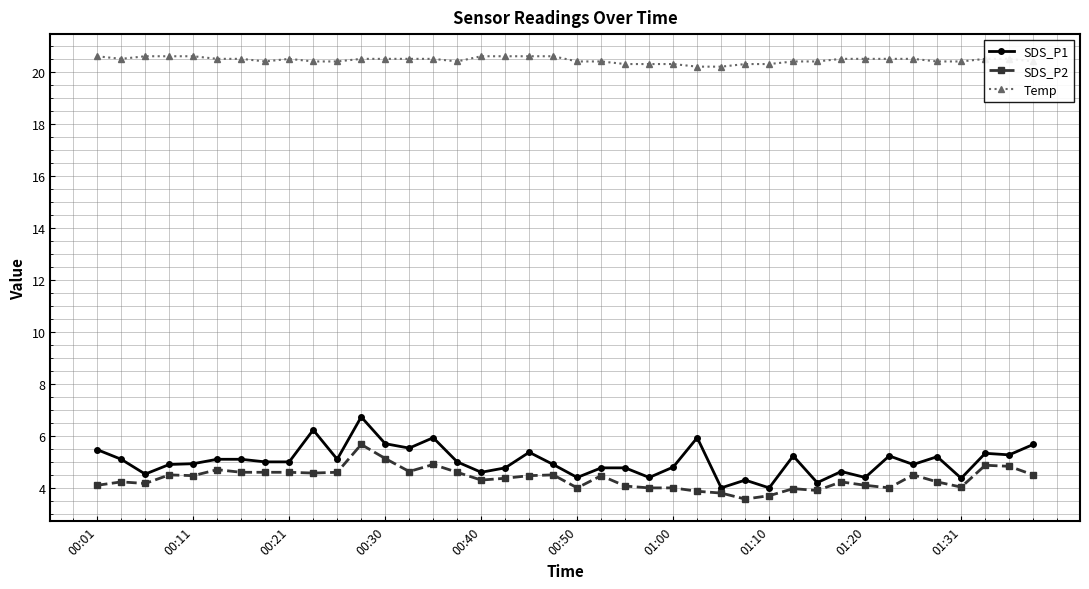

Count the number of data series in this chart.

3